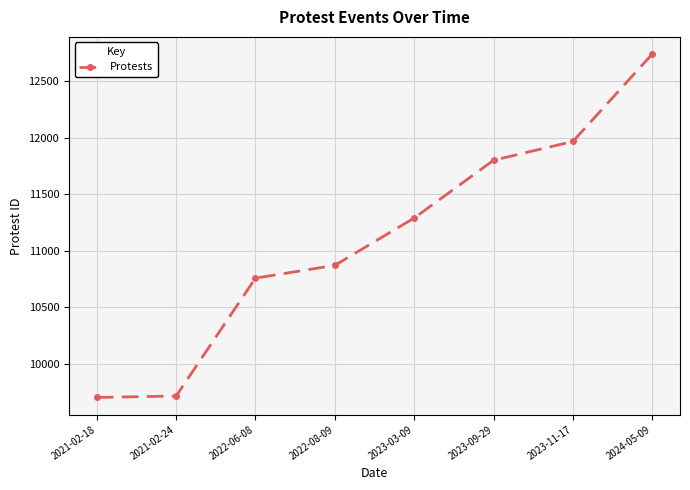

How many categories are shown in the chart?

8